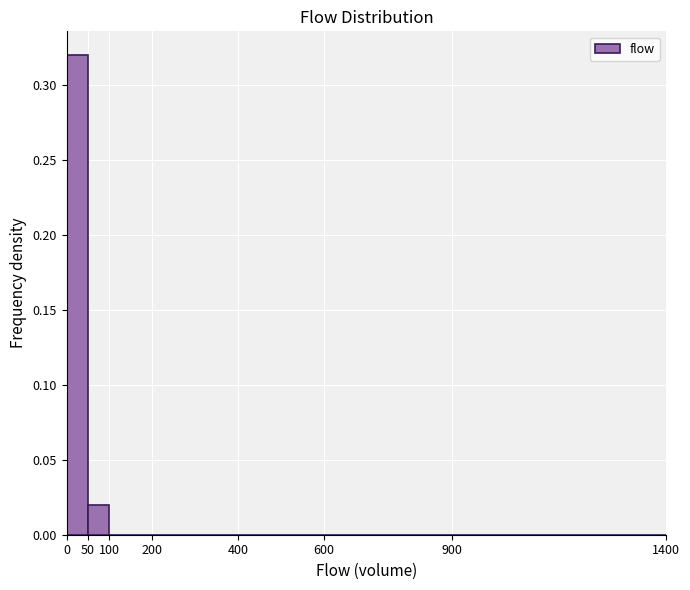

Reading left to right, list every bar in this chart as the range it spans on the x-axis followed by its height. The values are not printed on the chart, so give them approximately, as read against the axis.

0 to 50: 0.32
50 to 100: 0.02
100 to 200: 0
200 to 400: 0
400 to 600: 0
600 to 900: 0
900 to 1400: 0